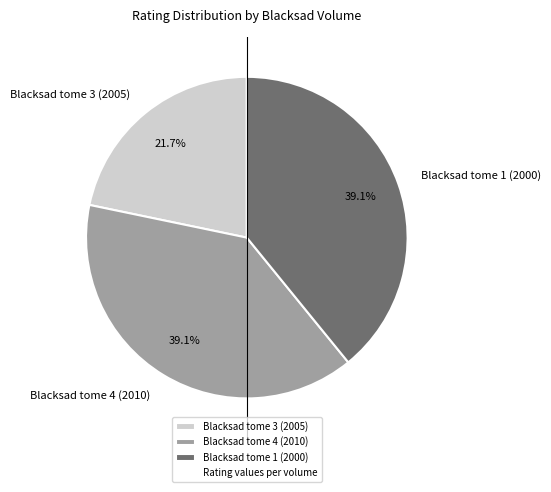

To the nearest percent, what portion does Blacksad tome 1 (2000) represent?

39%